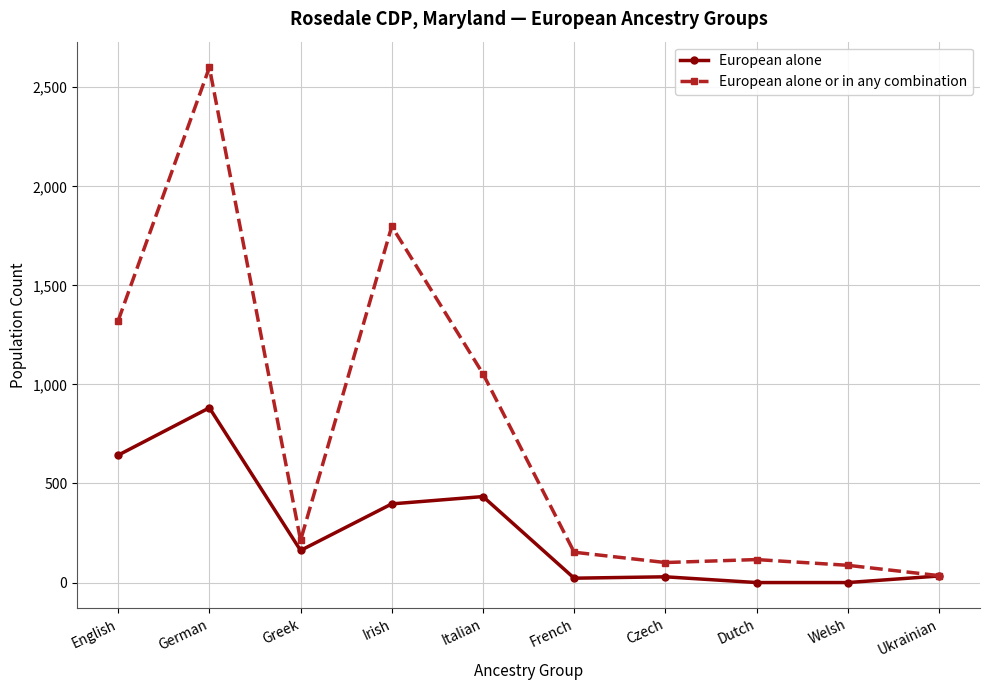

How many values in the European alone or in any combination series are below 213?

5